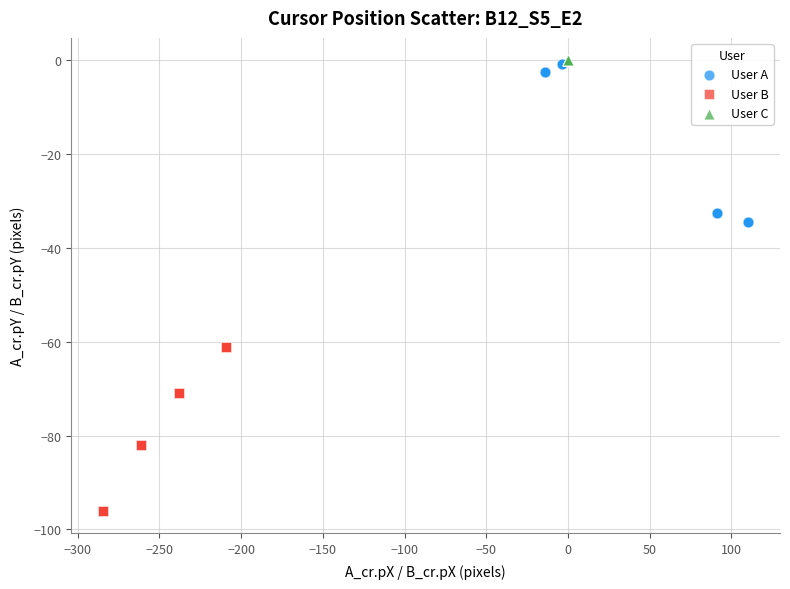

Which series contains the lowest Y value?

User B